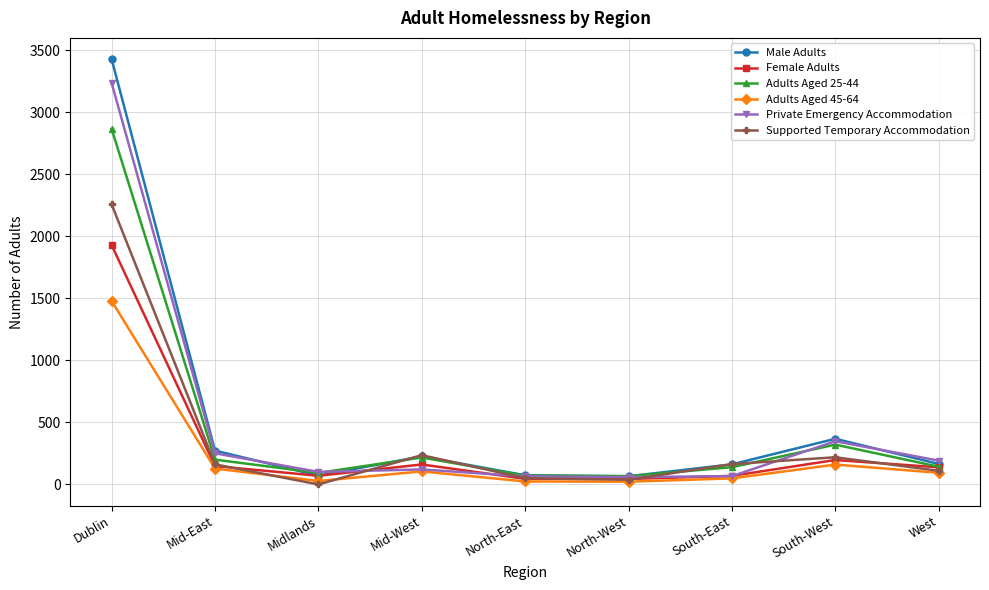

At which label is Adults Aged 25-44 closest to 1466?

South-West